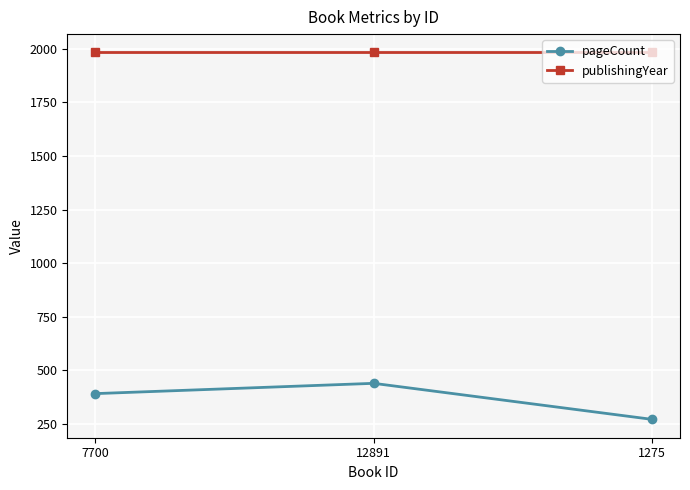

The value of publishingYear at 1275 is 2893. True or false?

False